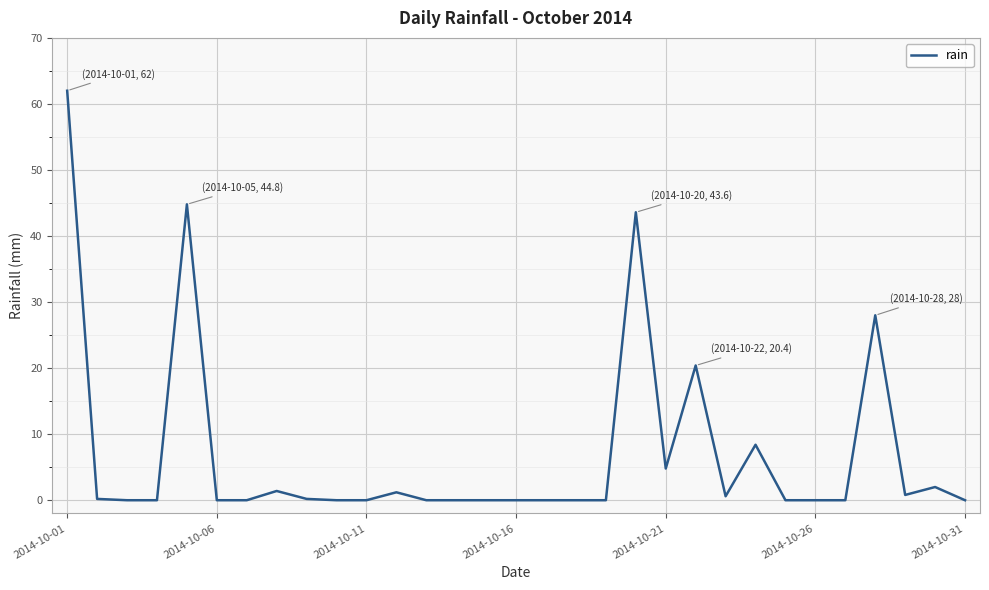

What is the difference between the maximum and minimum values?

62.0